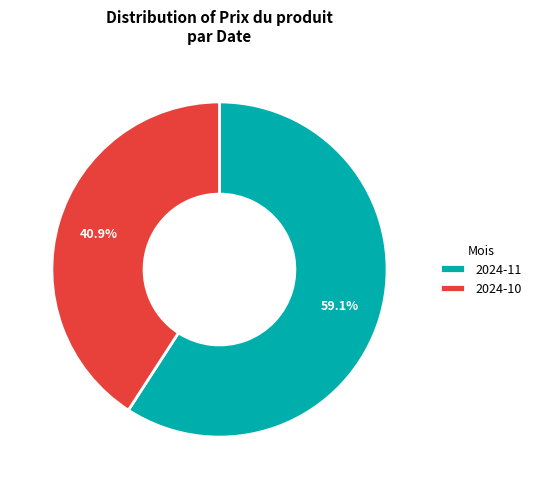

Rank the categories by value from lowest to highest.

2024-10, 2024-11